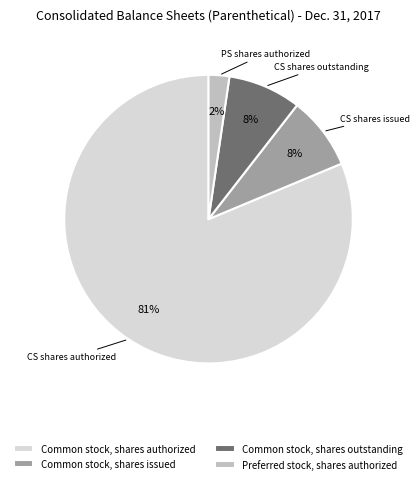

What percentage is the Common stock, shares outstanding slice, to the nearest percent?

8%